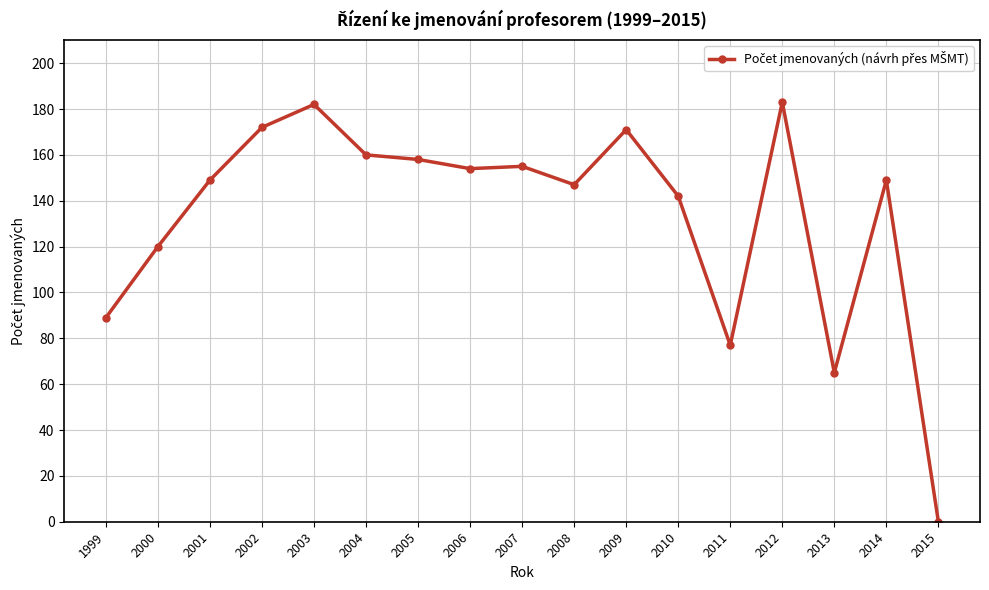

What is the maximum value shown in the chart?

183